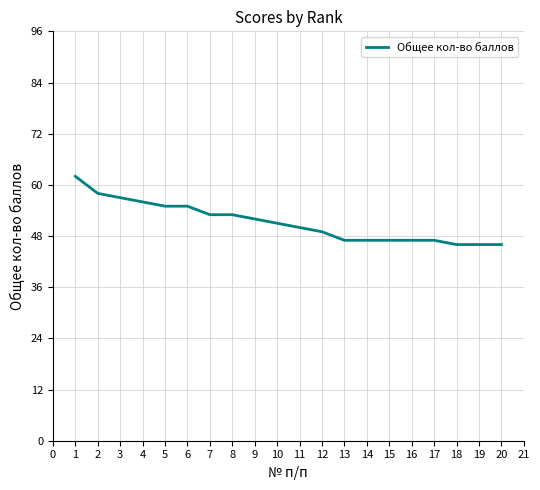

Is it true that the value at 18 is 31?

False